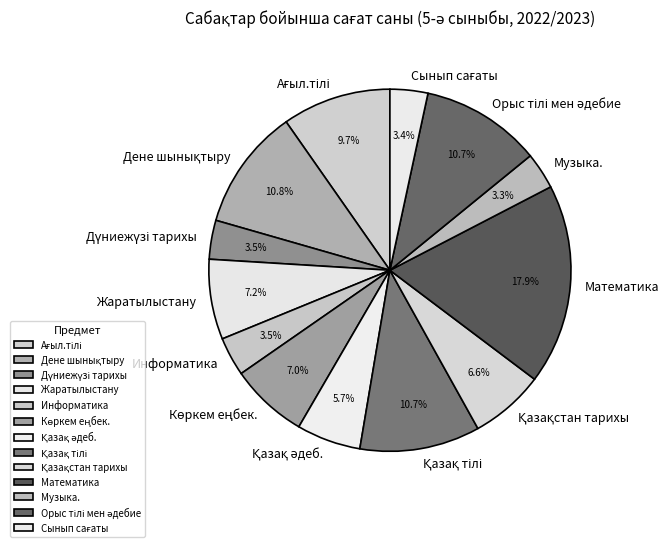

How many slices are in this pie chart?

13